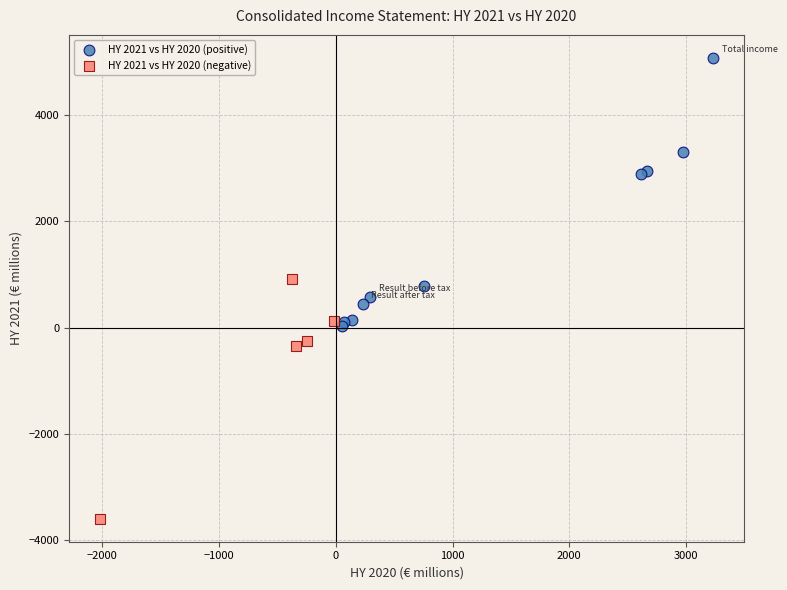

What are all the series names shown in the legend?

HY 2021 vs HY 2020 (positive), HY 2021 vs HY 2020 (negative)